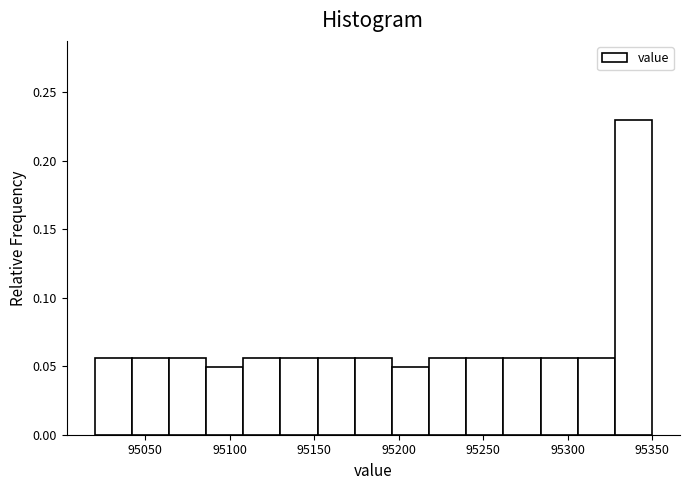

How tall is the bar that spans 95020 to 95040 on the x-axis? Neither the bar edges nor the heights are printed on the chart, so give them approximately, as read against the axes.

0.055